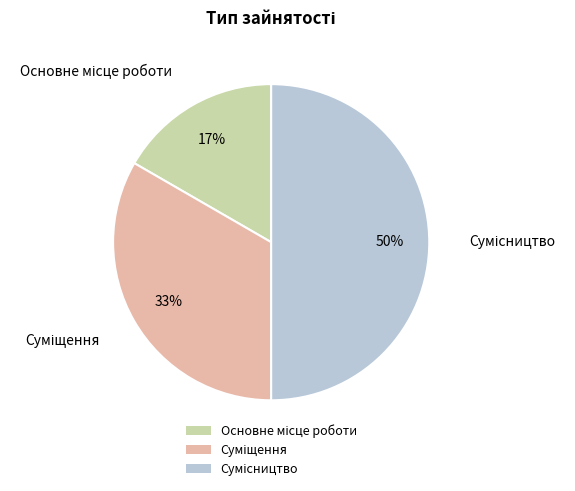

To the nearest percent, what is the difference between the largest and smallest slice percentages?

33%